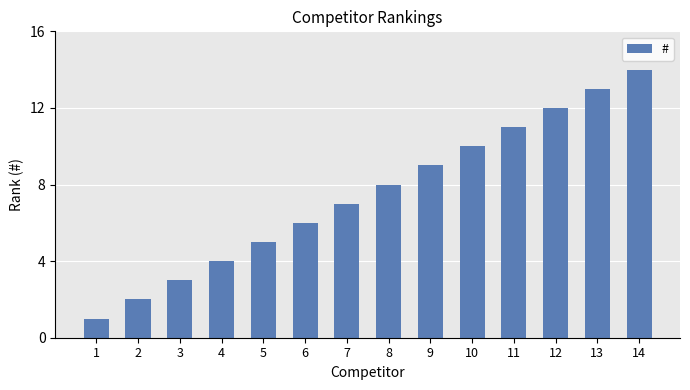

List the labels in order of value, largest first.

14, 13, 12, 11, 10, 9, 8, 7, 6, 5, 4, 3, 2, 1